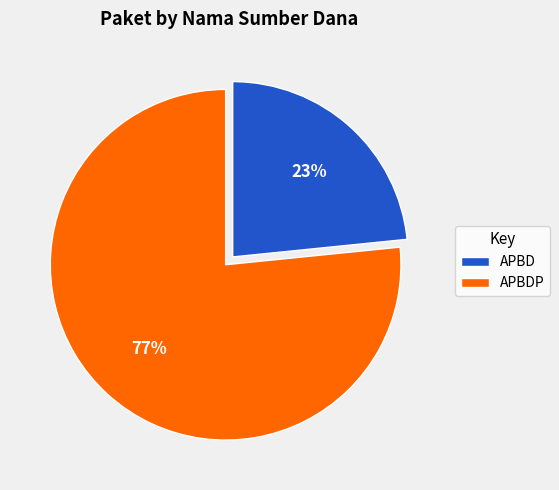

To the nearest percent, what is the average slice percentage?

50%